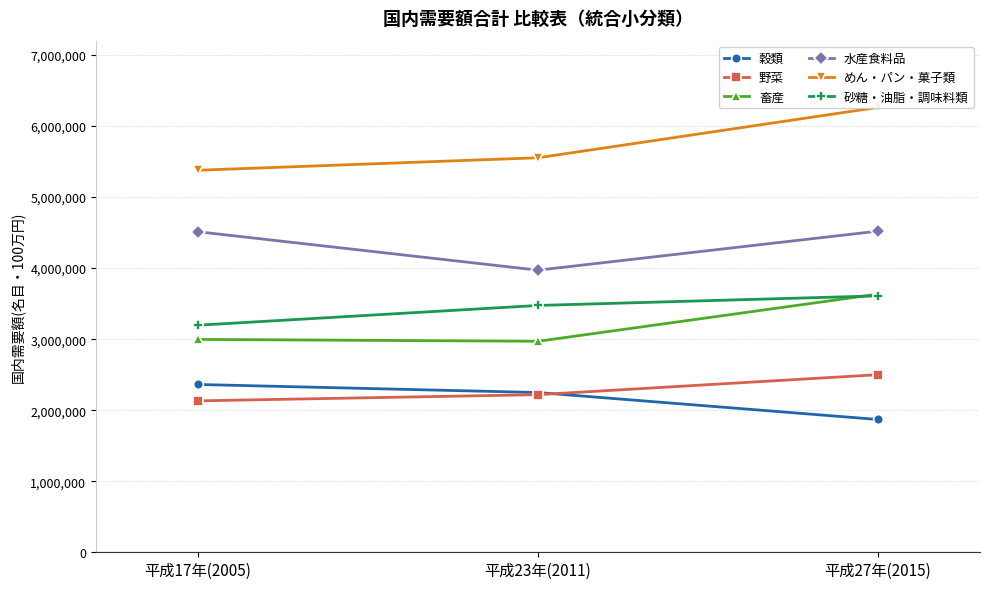

Where does the 穀類 series first go above 2248881?

平成17年(2005)